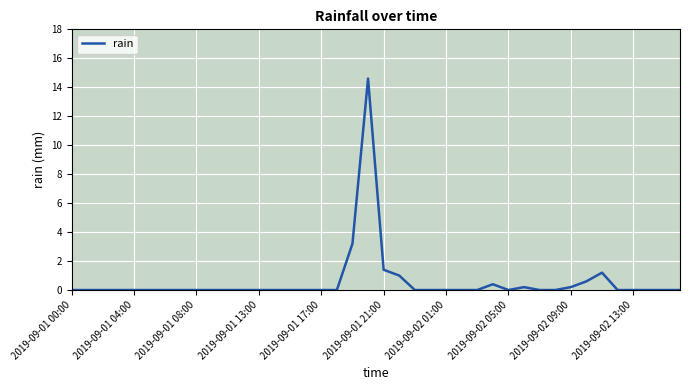

What is the greatest value displayed?

14.6